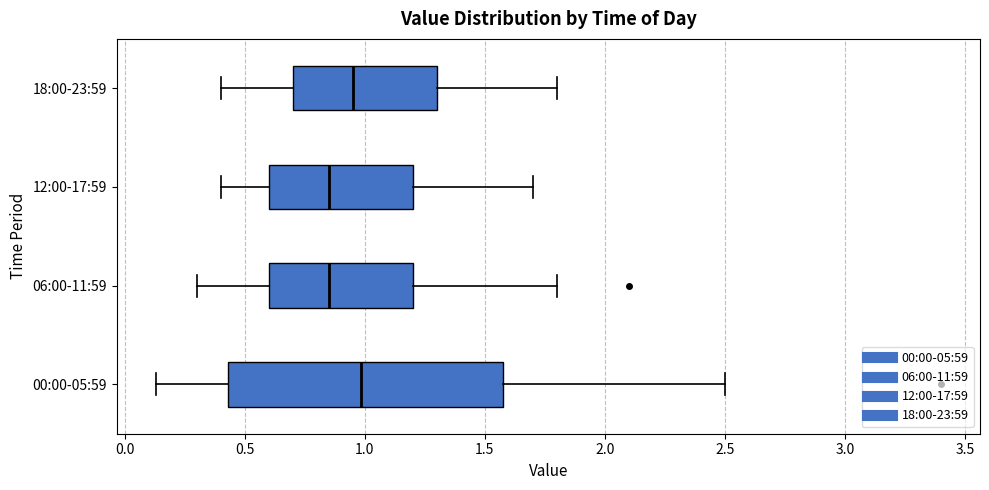

Where does the median line of the box for 12:00-17:59 sit on the x-axis? The values are not printed on the chart, so give them approximately, as read against the axis.

0.85